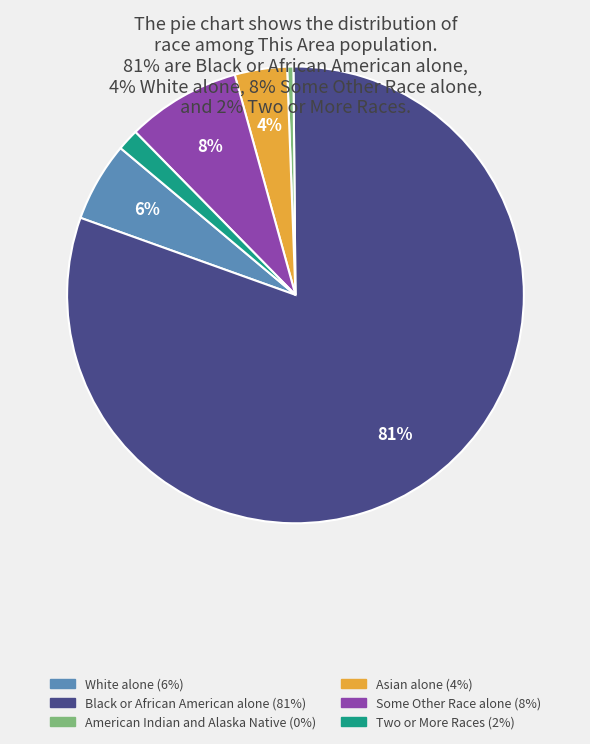

Does any single category account for the majority?

Yes